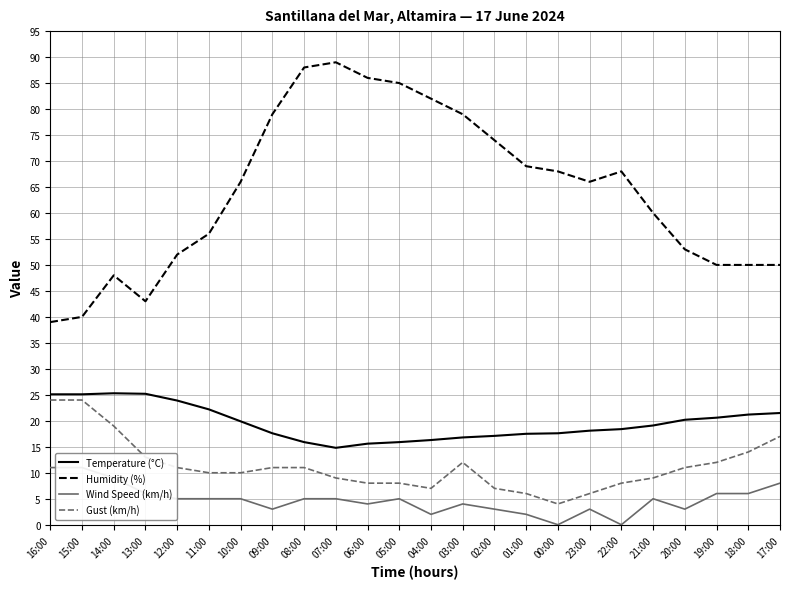

At how many categories does at least one series exceed 36?

24